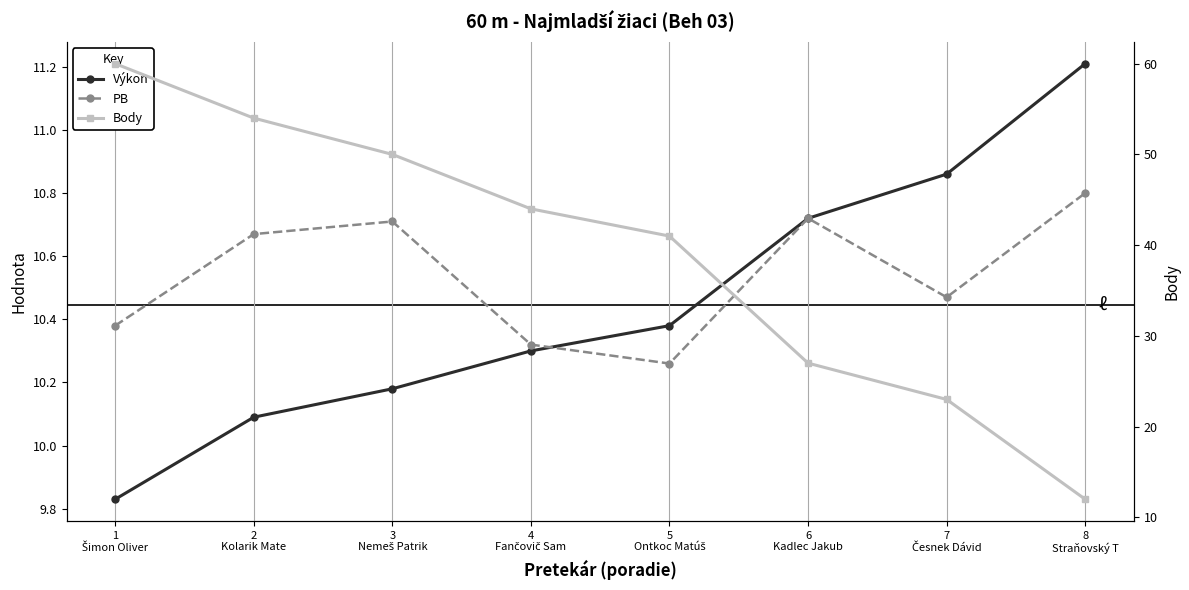

What is the value of the Výkon point at the 2nd from the left?

10.1